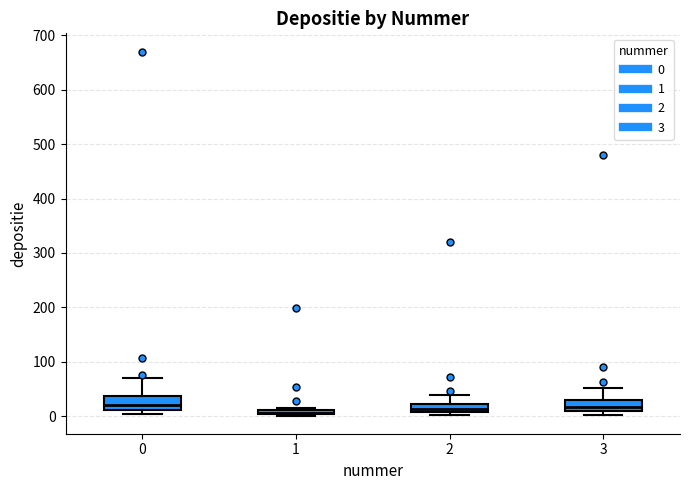

Where is the upper edge of the box at x = 2 on the y-axis? The values are not printed on the chart, so give them approximately, as read against the axis.

20